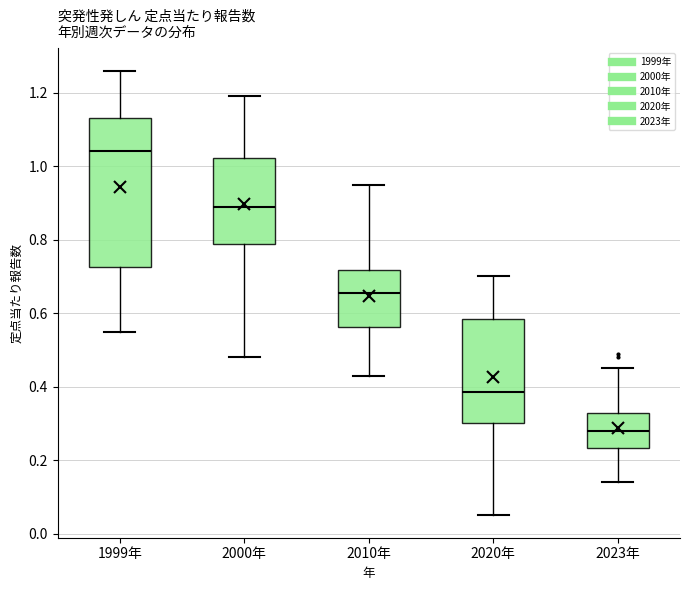

Reading left to right, transcribe this box plot: for each box, give where its median line is, the range the box spans, and where its two whiskers end, as read against the y-axis. The values are not printed on the chart, so give them approximately, as read against the axis.

1999年: median 1.04, box 0.72 to 1.14, whiskers 0.56 to 1.26
2000年: median 0.90, box 0.78 to 1.02, whiskers 0.48 to 1.20
2010年: median 0.66, box 0.56 to 0.72, whiskers 0.44 to 0.96
2020年: median 0.38, box 0.30 to 0.58, whiskers 0.06 to 0.70
2023年: median 0.28, box 0.24 to 0.32, whiskers 0.14 to 0.46